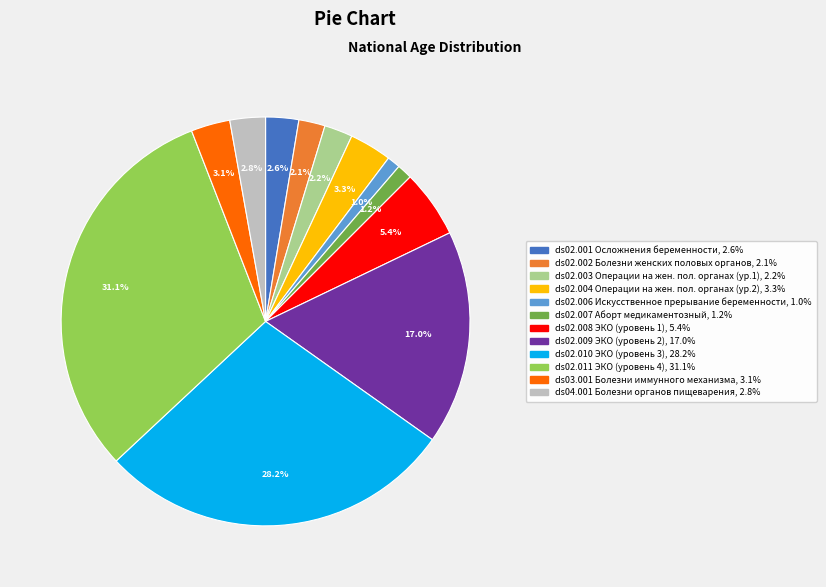

To the nearest percent, what portion does ds02.002 represent?

2%